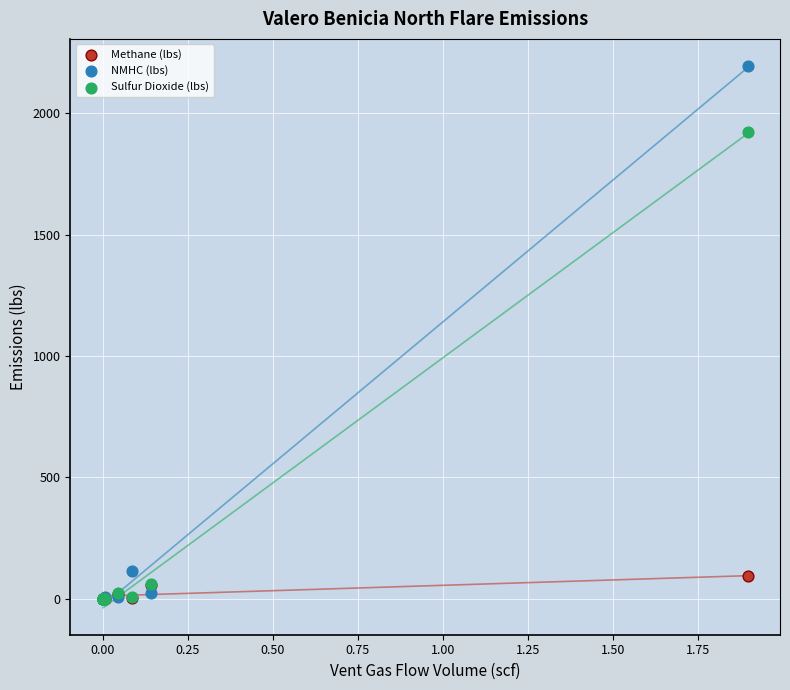

Which series has the largest Y range (max minus min)?

NMHC (lbs)